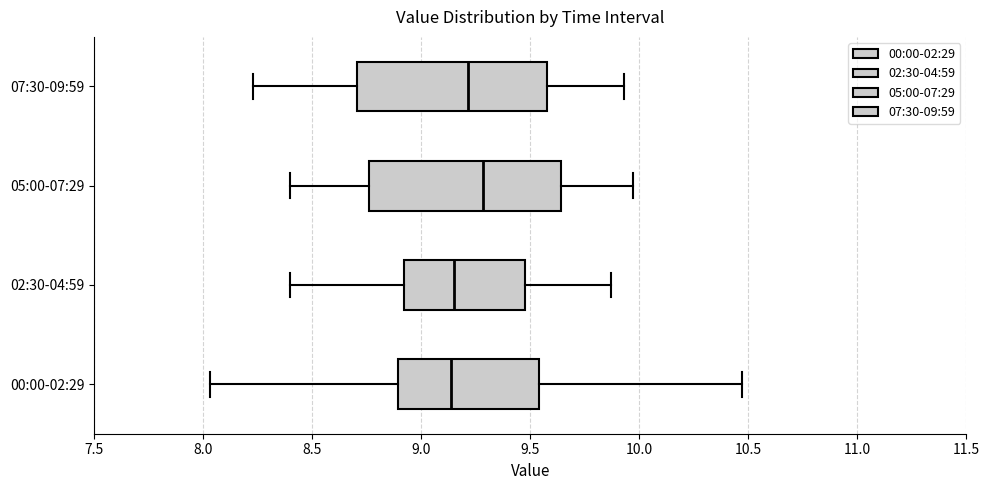

Which box's median line is the furthest to the right?

05:00-07:29